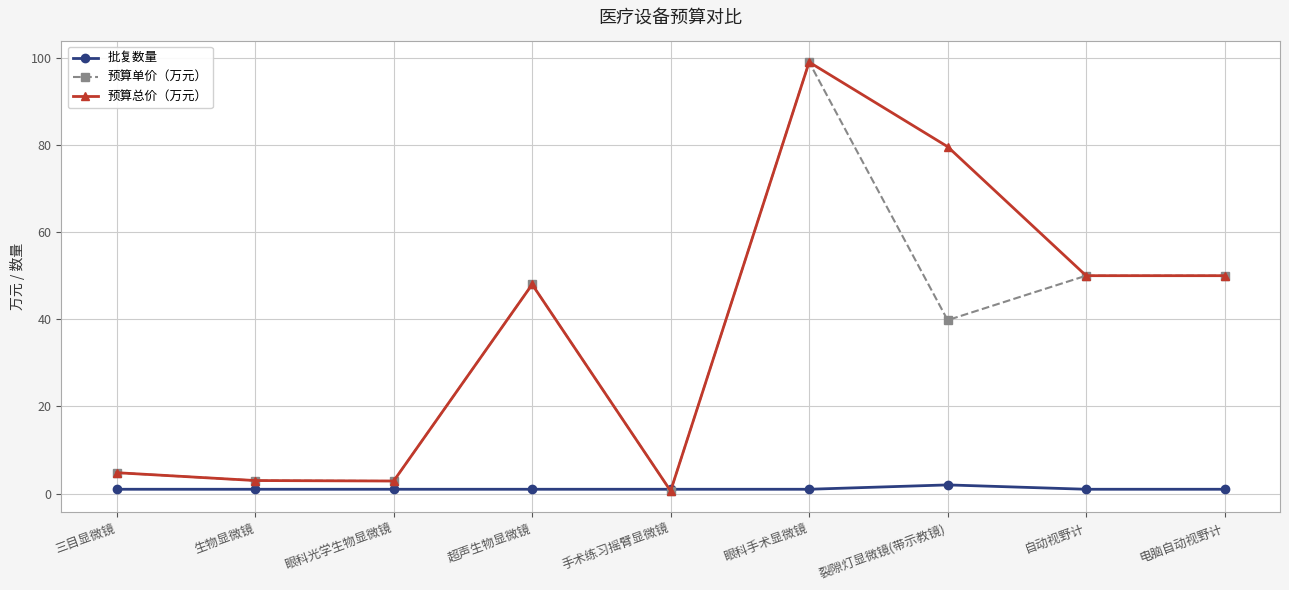

What is the sum of the 预算单价（万元） values at 眼科手术显微镜 and 超声生物显微镜?

147.0